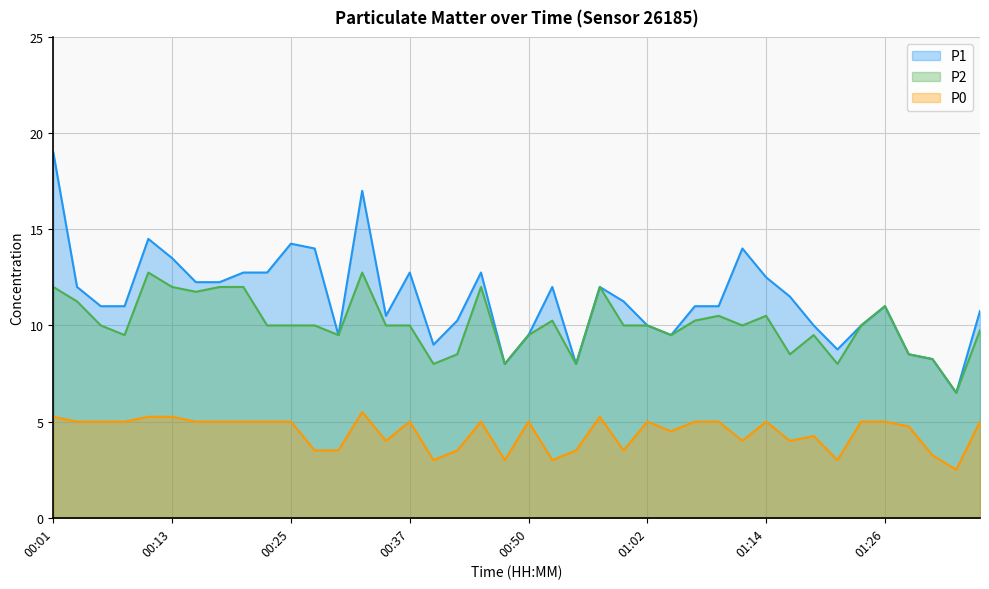

How many lines are shown in the chart?

3